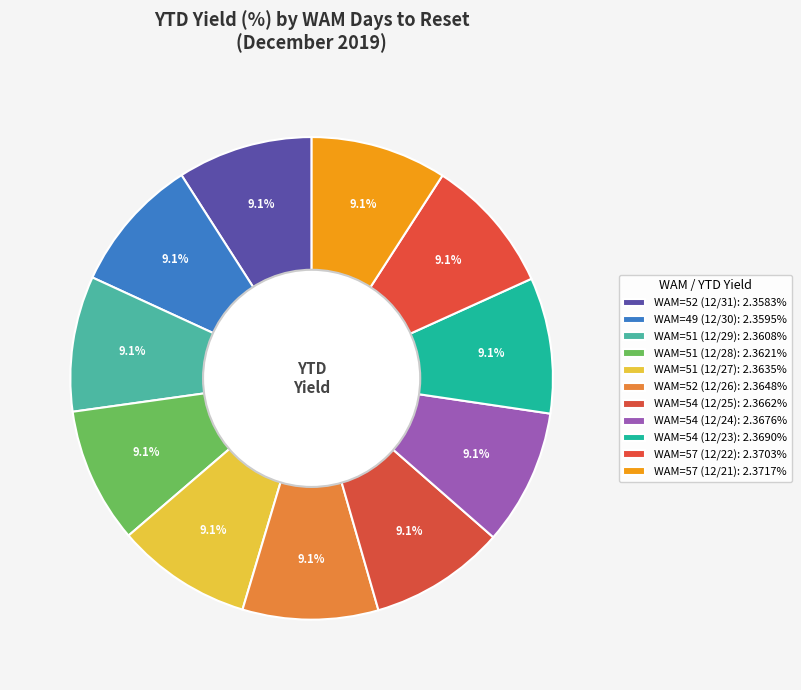

Which category has the smallest portion of the pie?

WAM=52 (12/31)